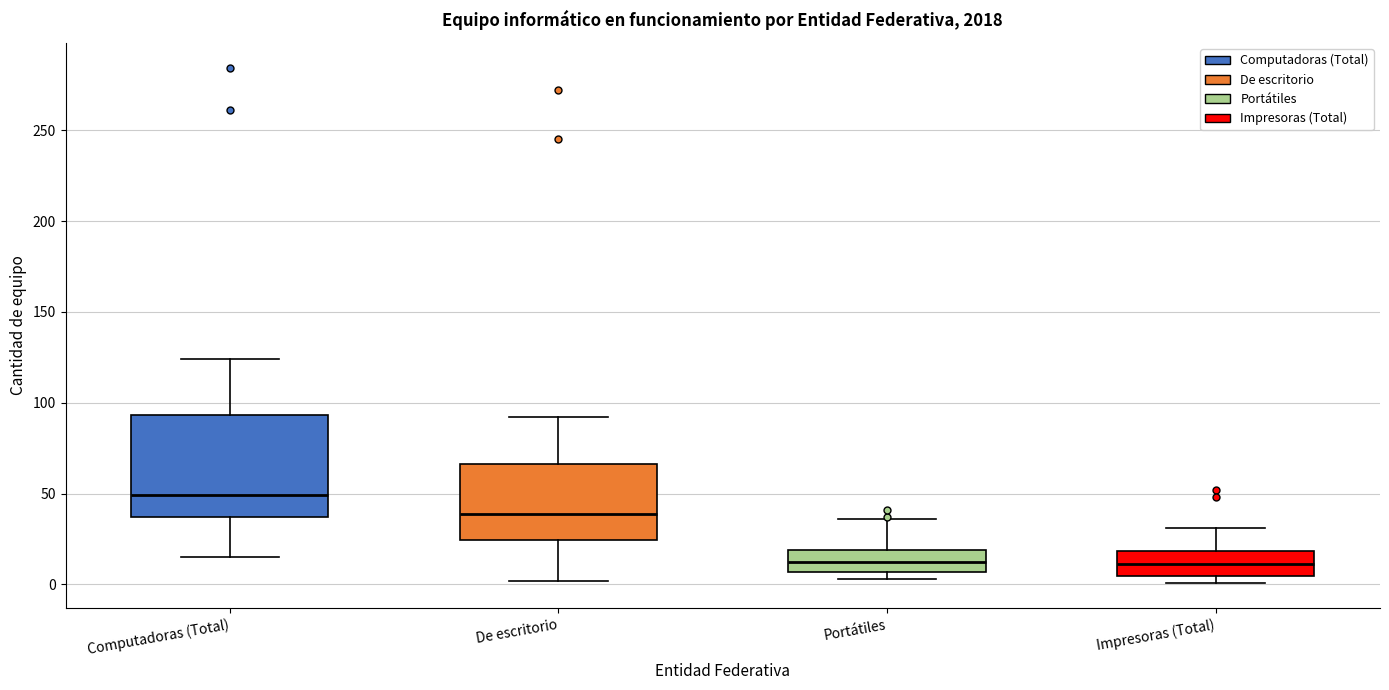

Which box is the tallest, from its lower edge to its upper edge?

Computadoras (Total)